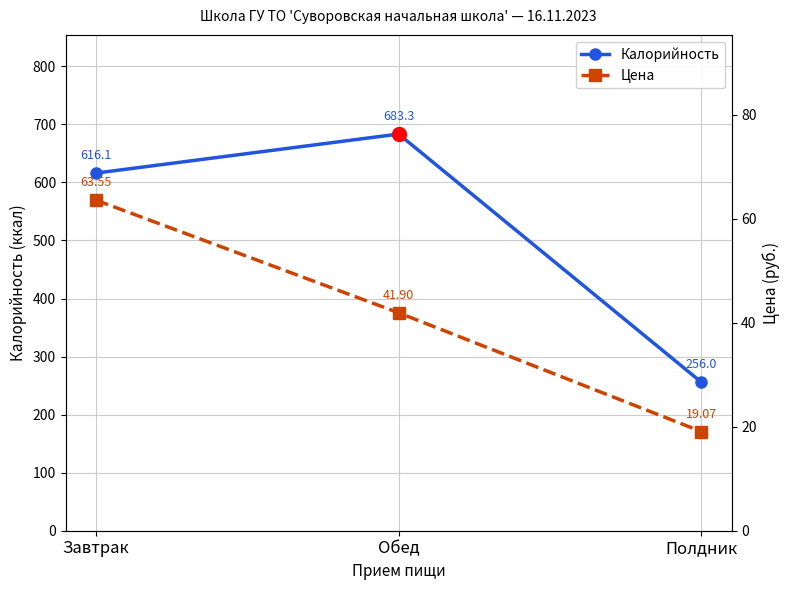

Which series has the largest total across all categories?

Калорийность